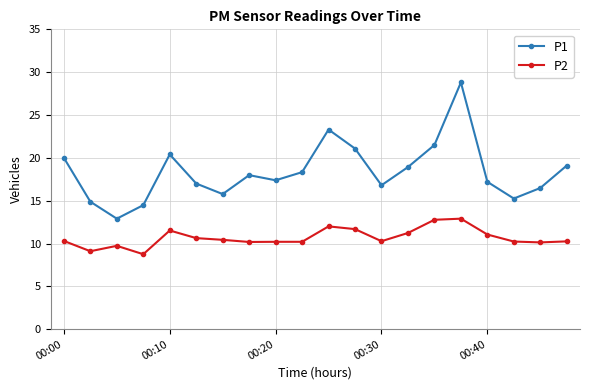

True or false: P1 has more than 1 points higher than both neighbors.

True